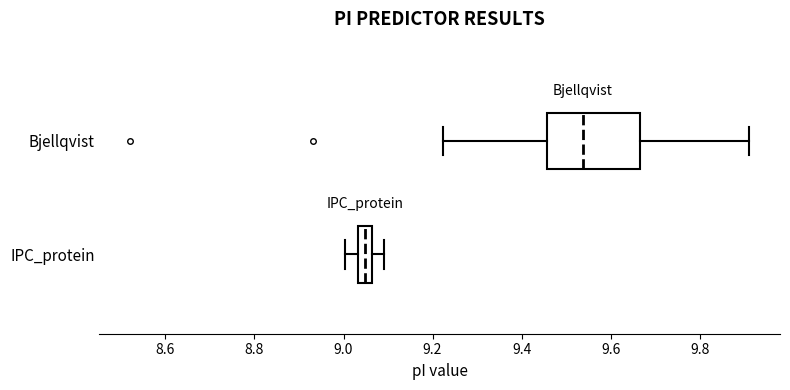

Where is the left edge of the box for IPC_protein on the x-axis? The values are not printed on the chart, so give them approximately, as read against the axis.

9.04